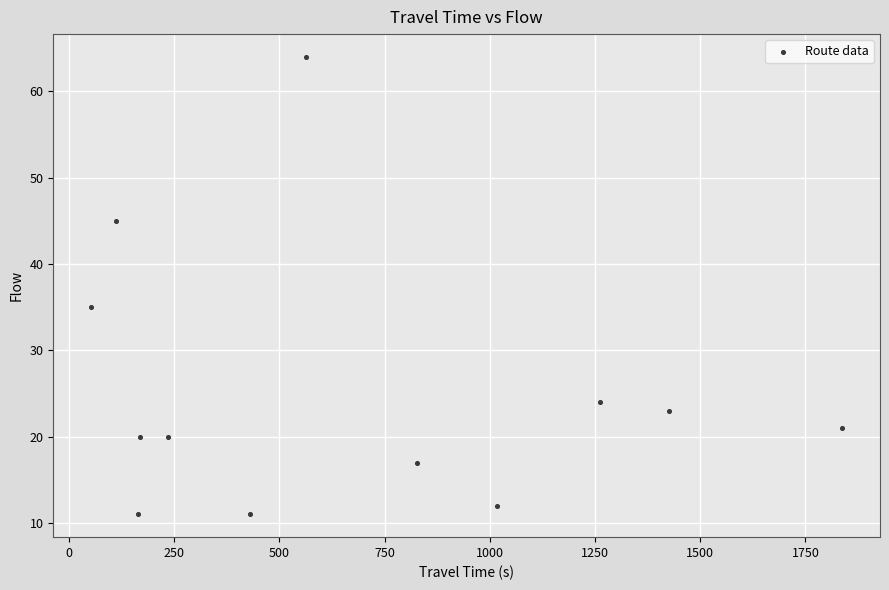

What Y value in the scatter plot is closest to 37?

35